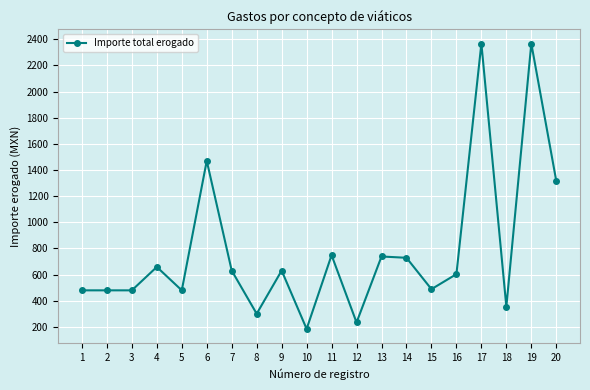

What is the sum of all values?

15730.0